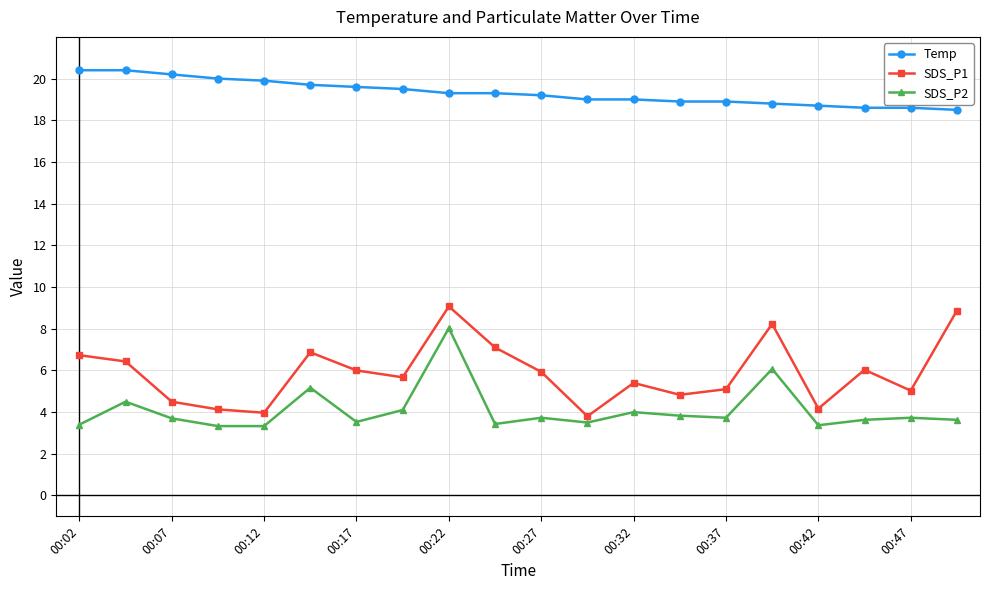

What is the lowest value of the SDS_P1 series?

3.8